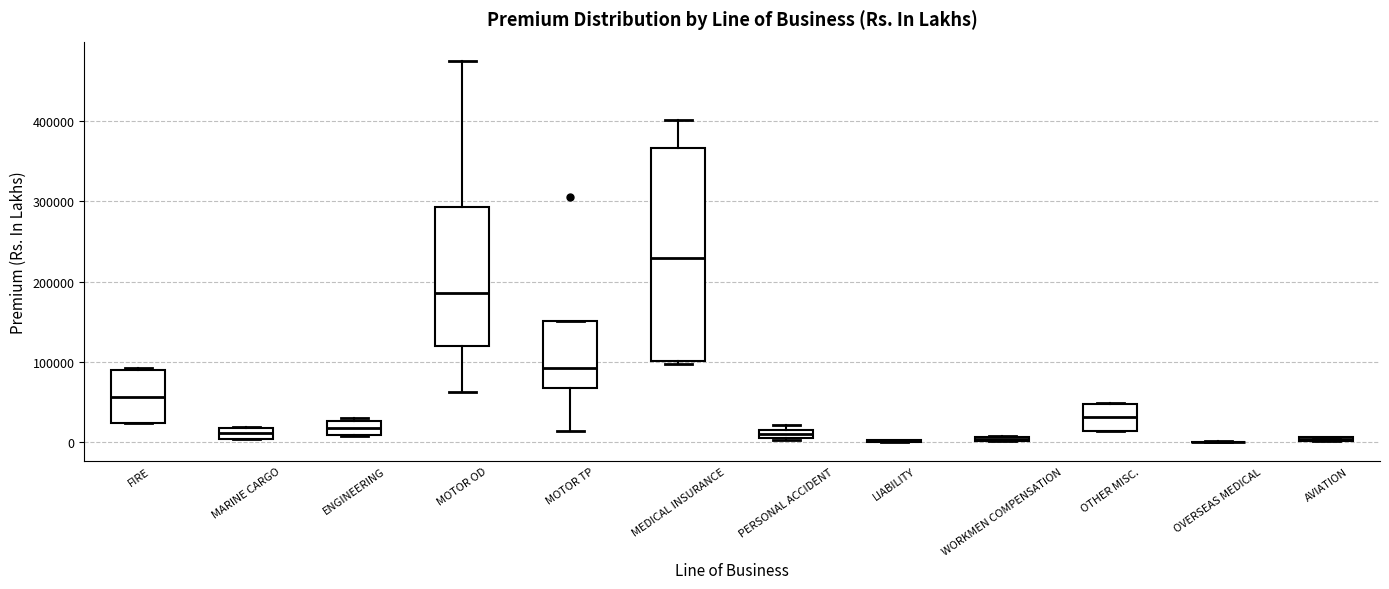

Where does the median line of the box for MOTOR TP sit on the y-axis? The values are not printed on the chart, so give them approximately, as read against the axis.

90000